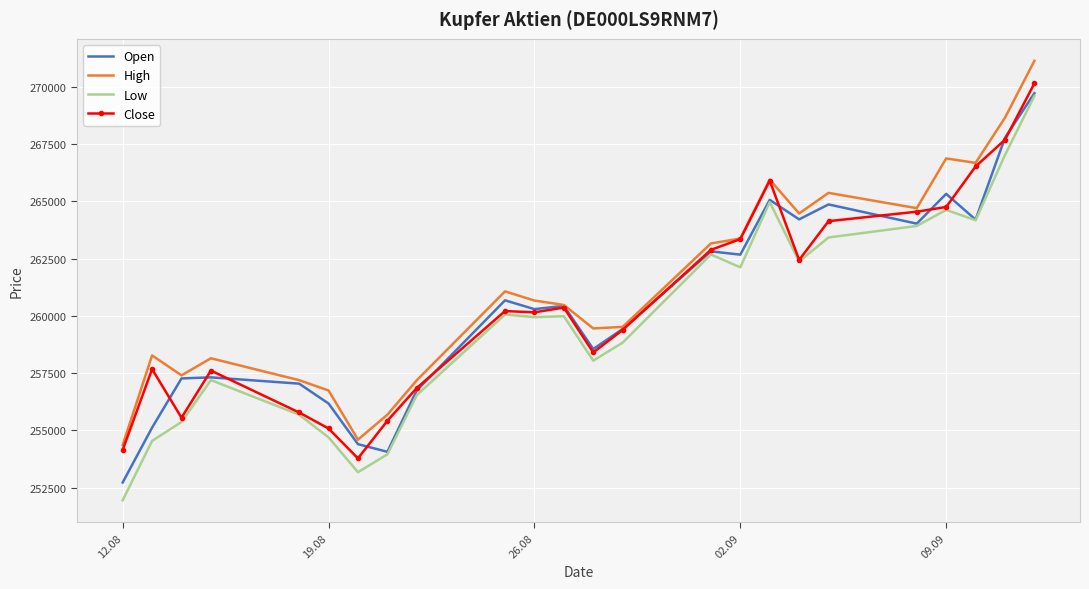

Which series has the largest range (max minus min)?

Low